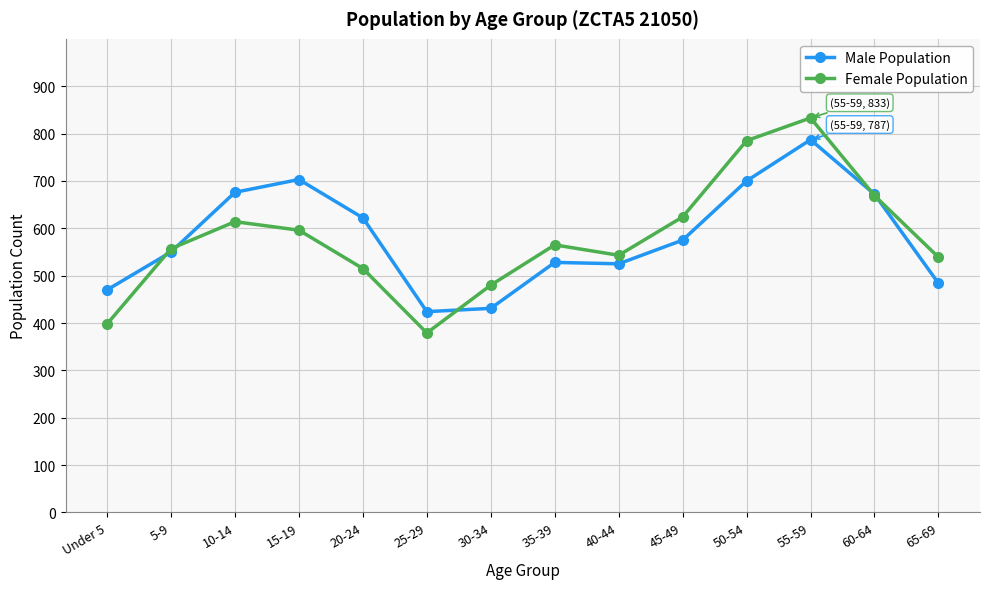

What is the maximum value shown in the chart?

833